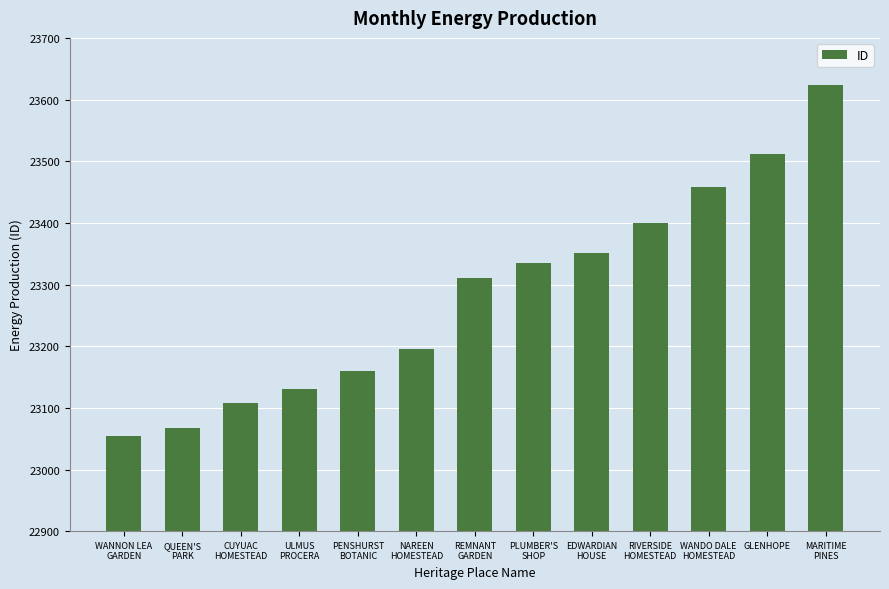

Rank the categories by value from lowest to highest.

WANNON LEA
GARDEN, QUEEN'S
PARK, CUYUAC
HOMESTEAD, ULMUS
PROCERA, PENSHURST
BOTANIC, NAREEN
HOMESTEAD, REMNANT
GARDEN, PLUMBER'S
SHOP, EDWARDIAN
HOUSE, RIVERSIDE
HOMESTEAD, WANDO DALE
HOMESTEAD, GLENHOPE, MARITIME
PINES